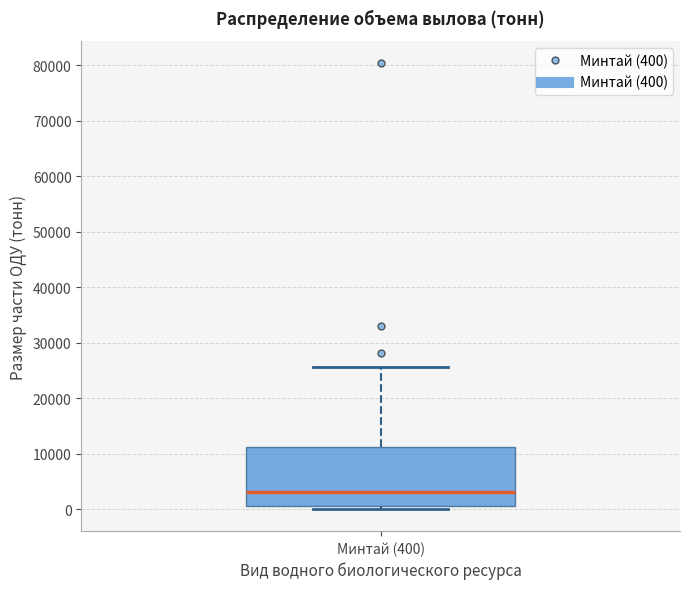

Read this box plot against the y-axis: the position of the median line, the range covered by the box, and the ends of both whiskers. The values are not printed on the chart, so give them approximately, as read against the axis.

median 3000, box 1000 to 11000, whiskers 0 to 26000